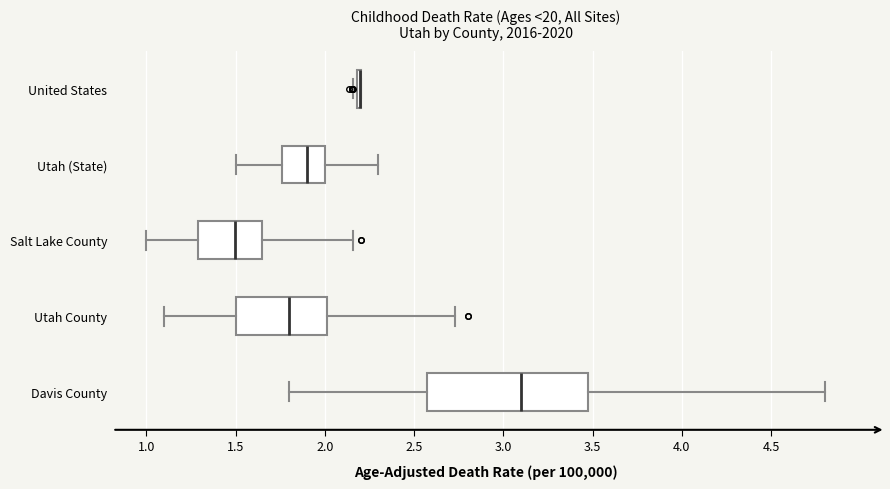

Where is the right edge of the box for Salt Lake County on the x-axis? The values are not printed on the chart, so give them approximately, as read against the axis.

1.65